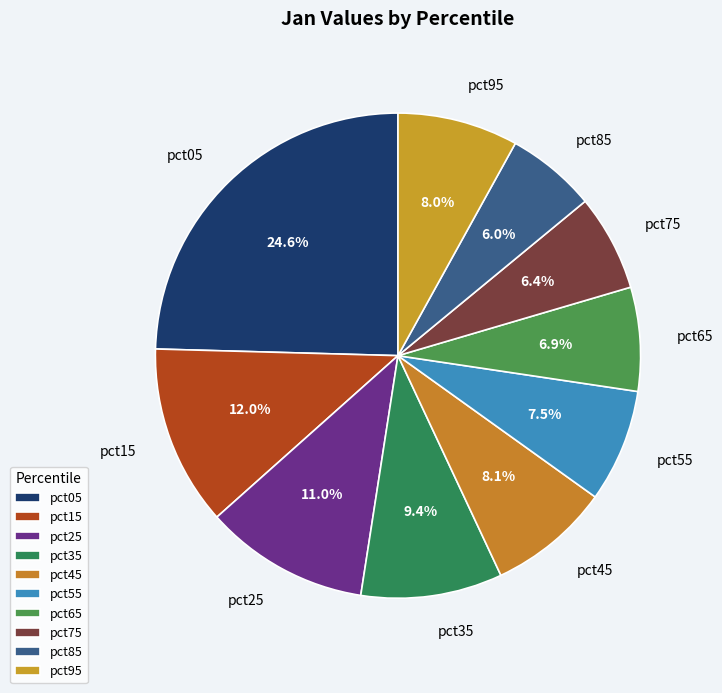

Does pct35 account for over 50% of the chart?

No